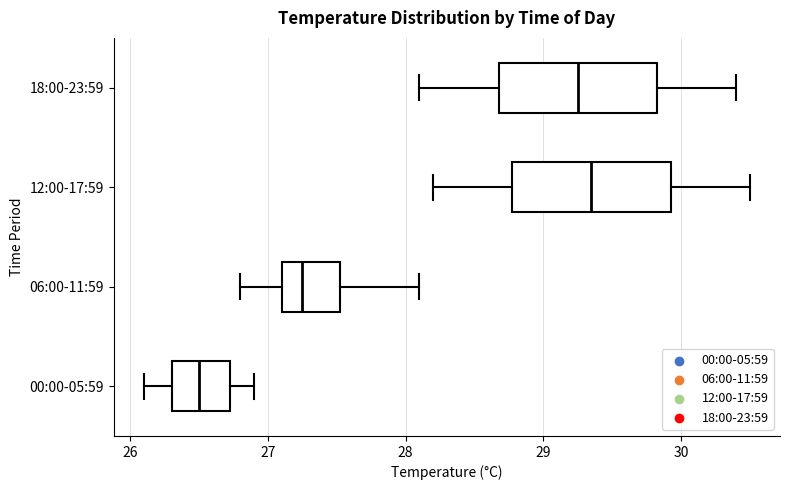

Reading bottom to top, read every box against the x-axis: the position of its median line, the range the box covers, and the ends of its whiskers. The values are not printed on the chart, so give them approximately, as read against the axis.

00:00-05:59: median 26.5, box 26.3 to 26.7, whiskers 26.1 to 26.9
06:00-11:59: median 27.3, box 27.1 to 27.5, whiskers 26.8 to 28.1
12:00-17:59: median 29.4, box 28.8 to 29.9, whiskers 28.2 to 30.5
18:00-23:59: median 29.3, box 28.7 to 29.8, whiskers 28.1 to 30.4